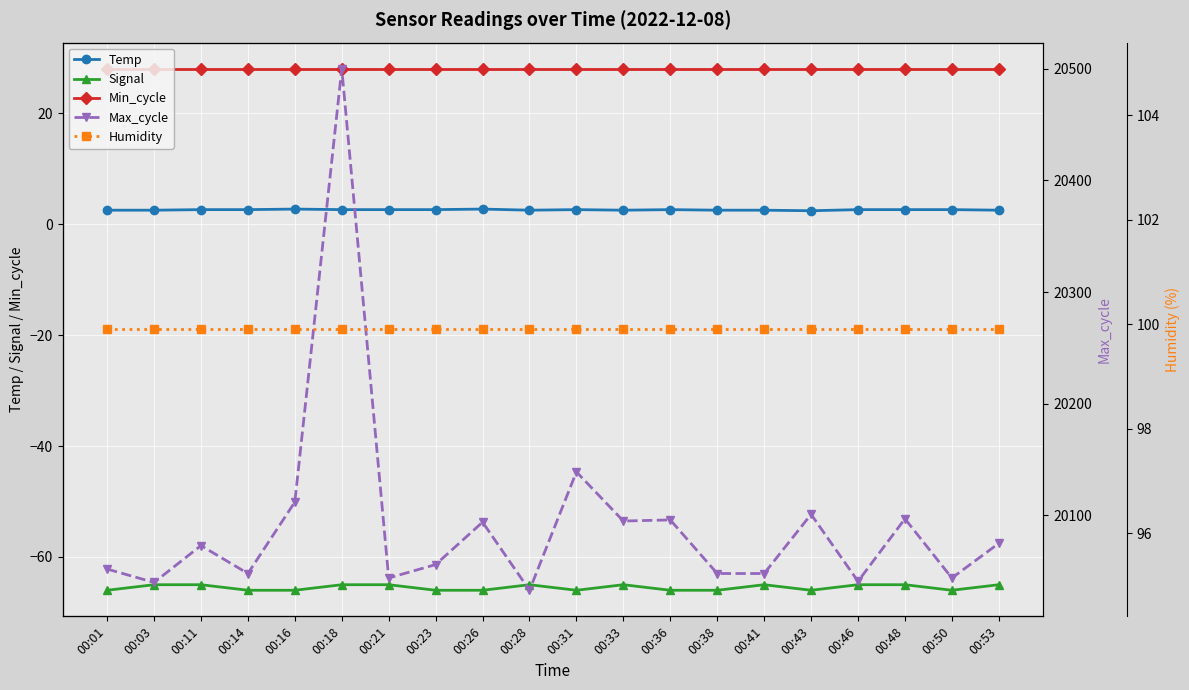

Which series has the largest total across all categories?

Max_cycle